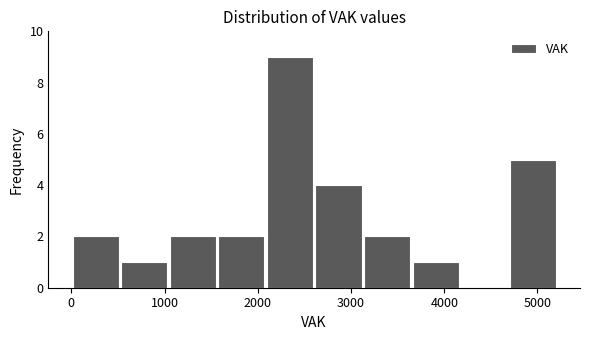

Reading left to right, transcribe this chart: for each bar, give the range it covers on the x-axis and its height. Neither the bar edges nor the heights are printed on the chart, so give them approximately, as read against the axes.

0 to 500: 2
500 to 1000: 1
1000 to 1600: 2
1600 to 2100: 2
2100 to 2600: 9
2600 to 3100: 4
3100 to 3600: 2
3600 to 4200: 1
4200 to 4700: 0
4700 to 5200: 5